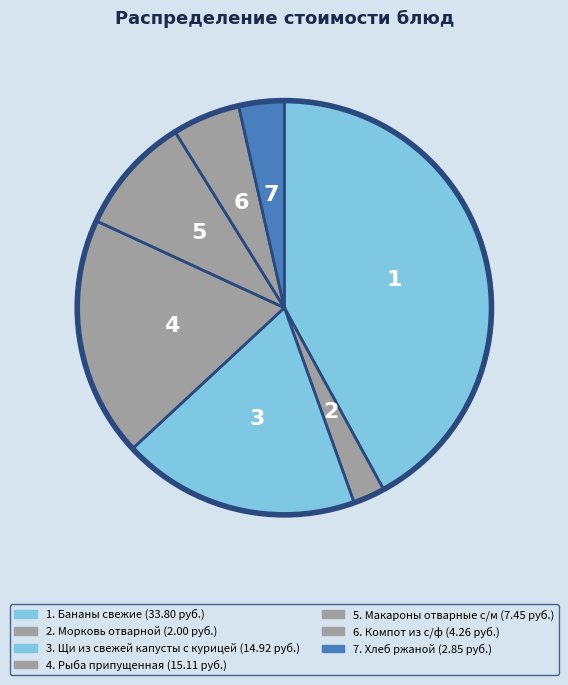

How many slices are in this pie chart?

7